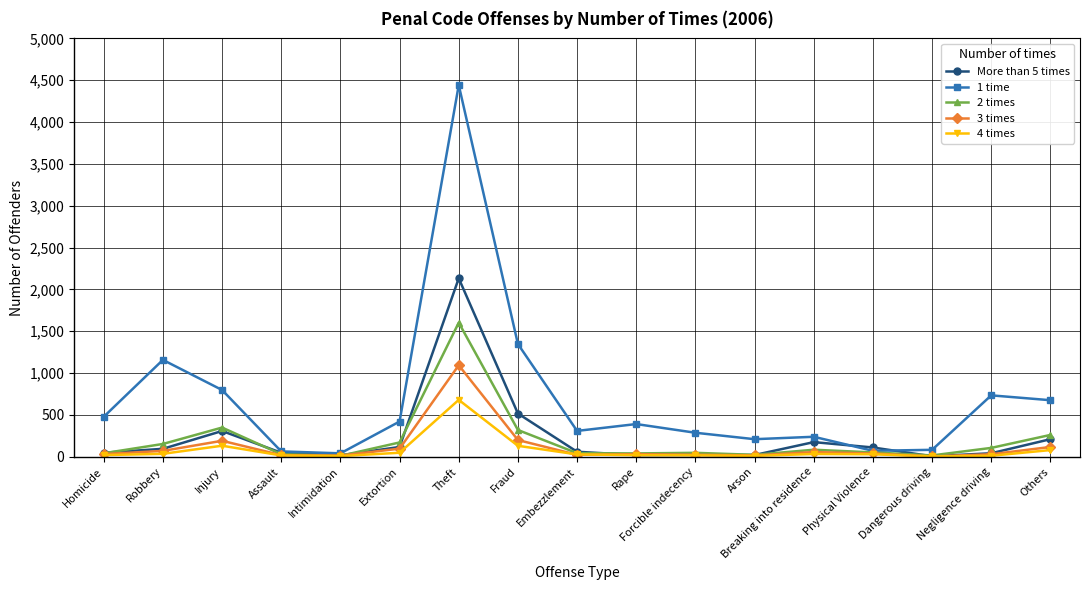

At which label is 3 times closest to 548?

Fraud